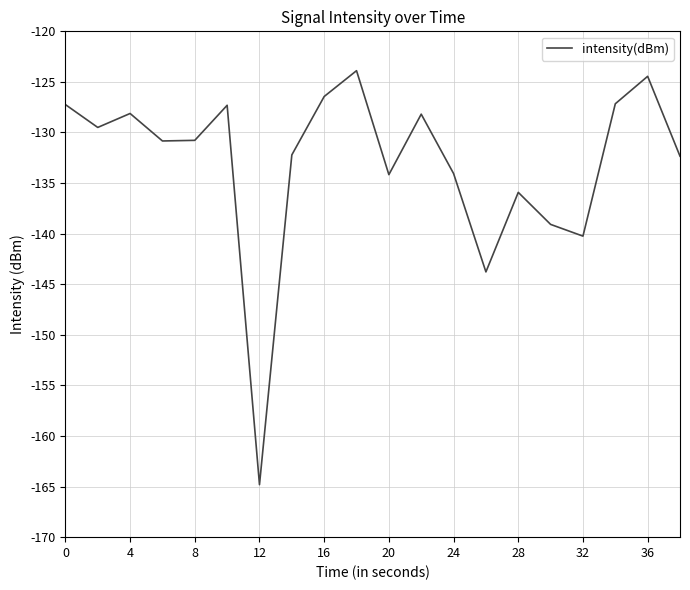

What is the minimum value shown in the chart?

-164.8